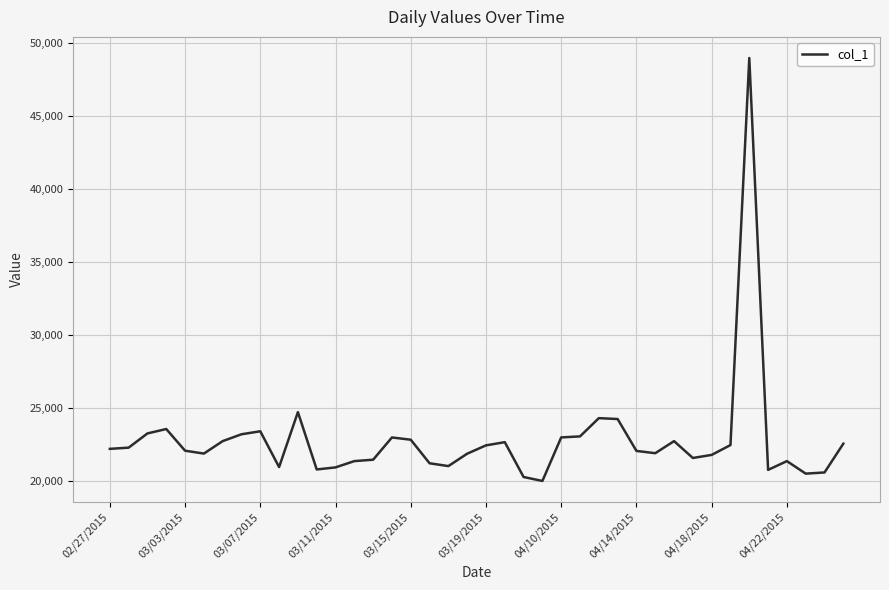

What is the greatest value displayed?

48992